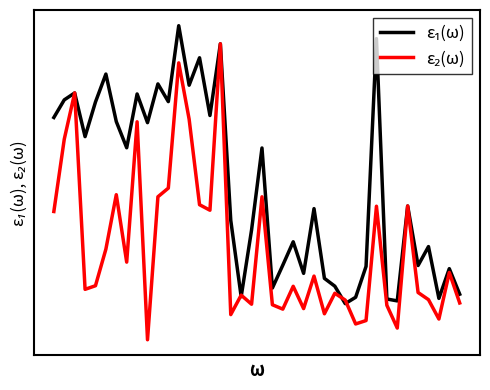

In ε₁(ω), how many points are lower than both neighbors (excluding endpoints)?

13